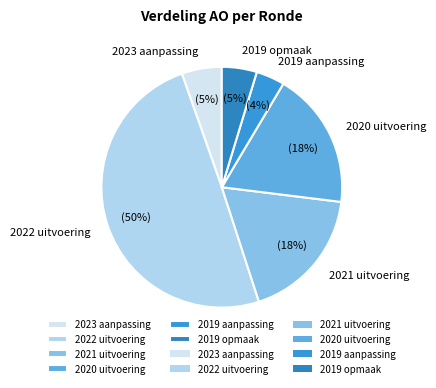

To the nearest percent, what is the combined percentage of 2019 opmaak and 2023 aanpassing?

10%